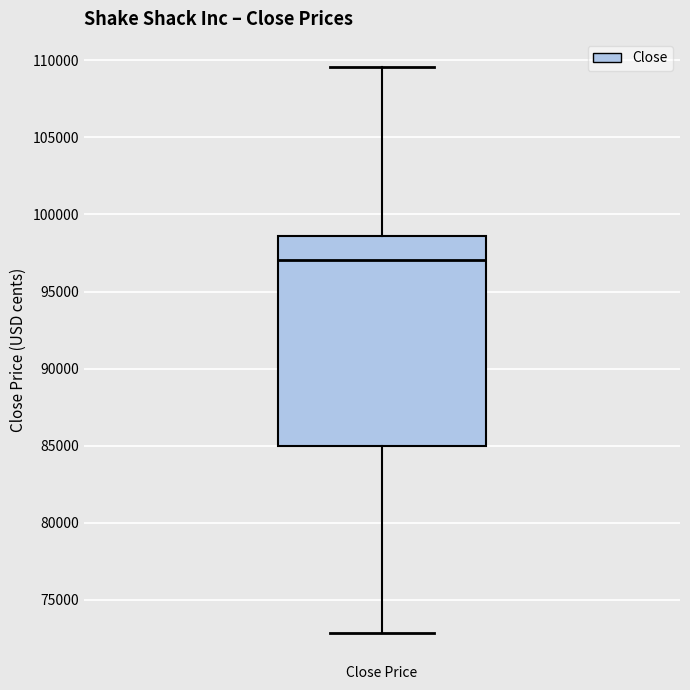

Read this box plot against the y-axis: the position of the median line, the range covered by the box, and the ends of both whiskers. The values are not printed on the chart, so give them approximately, as read against the axis.

median 97000, box 85000 to 98500, whiskers 73000 to 109500